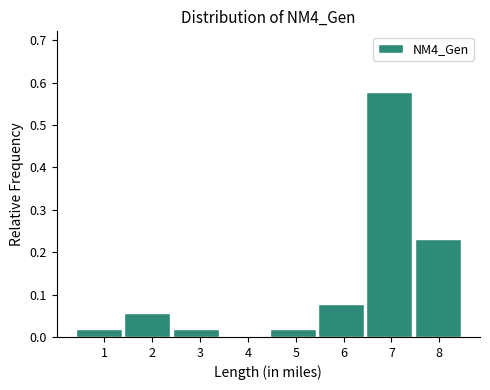

Reading left to right, transcribe this chart: for each bar, give the range it covers on the x-axis and its height. Neither the bar edges nor the heights are printed on the chart, so give them approximately, as read against the axes.

0.4 to 1.4: 0.02
1.4 to 2.4: 0.06
2.4 to 3.4: 0.02
3.4 to 4.5: 0
4.5 to 5.5: 0.02
5.5 to 6.5: 0.08
6.5 to 7.5: 0.58
7.5 to 8.5: 0.23